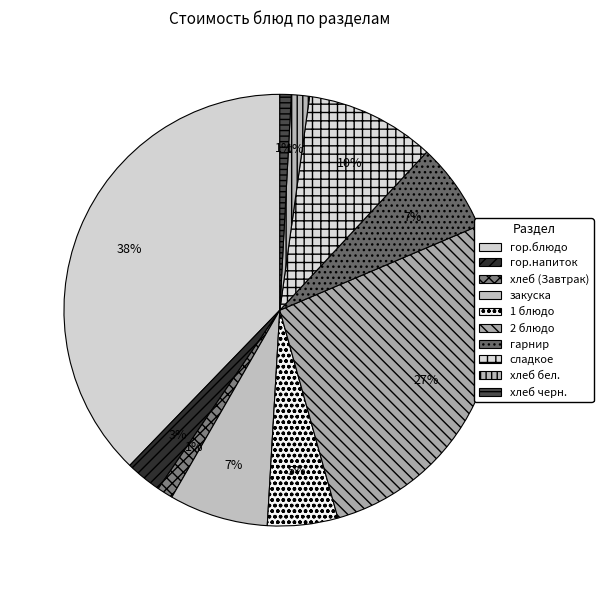

What is the ratio of the value at сладкое to the value at хлеб черн.?

11.4